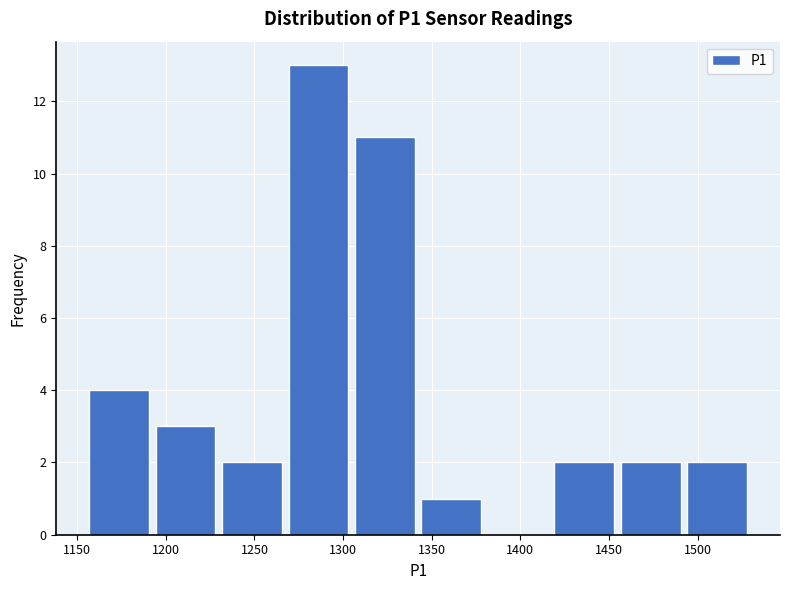

How tall is the bar that spans 1455 to 1490 on the x-axis? Neither the bar edges nor the heights are printed on the chart, so give them approximately, as read against the axes.

2